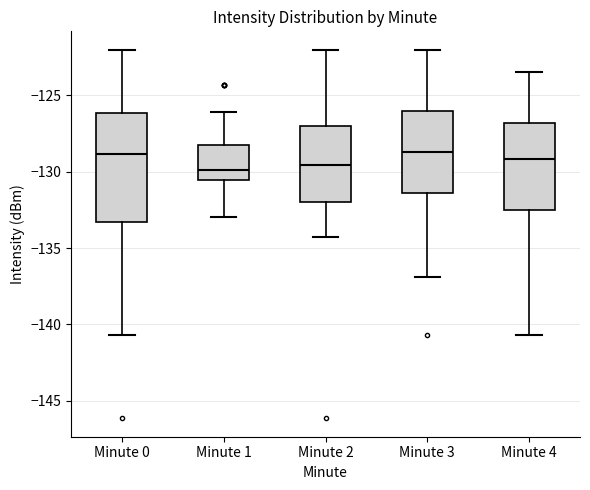

Reading left to right, read every box against the y-axis: the position of its median line, the range the box covers, and the ends of its whiskers. The values are not printed on the chart, so give them approximately, as read against the axis.

Minute 0: median -129.0, box -133.5 to -126.0, whiskers -140.5 to -122.0
Minute 1: median -130.0, box -130.5 to -128.0, whiskers -133.0 to -126.0
Minute 2: median -129.5, box -132.0 to -127.0, whiskers -134.5 to -122.0
Minute 3: median -128.5, box -131.5 to -126.0, whiskers -137.0 to -122.0
Minute 4: median -129.0, box -132.5 to -127.0, whiskers -140.5 to -123.5